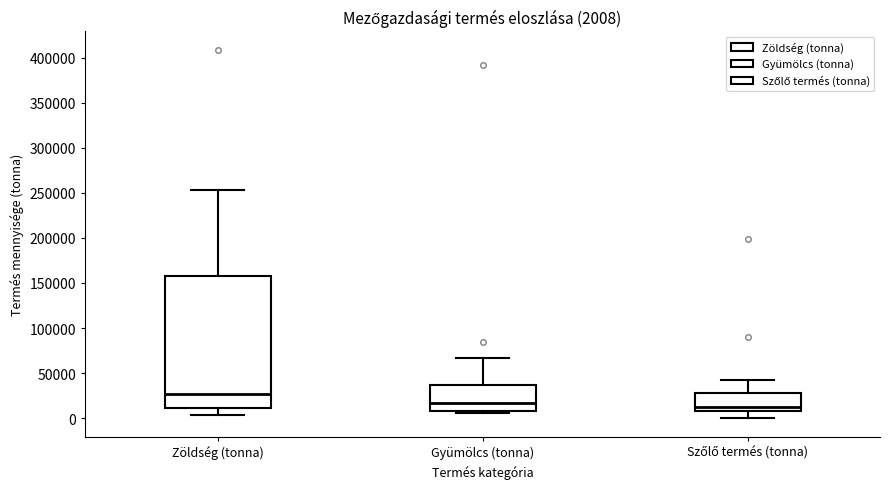

Which box is the tallest, from its lower edge to its upper edge?

Zöldség (tonna)